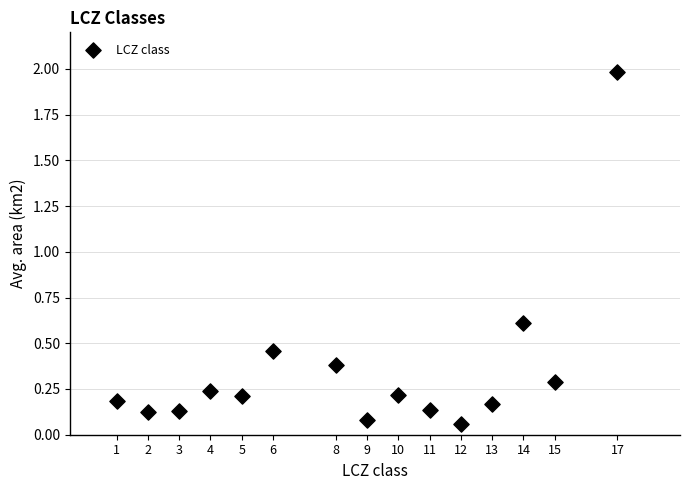

What is the range of Y values (max minus min)?

1.9